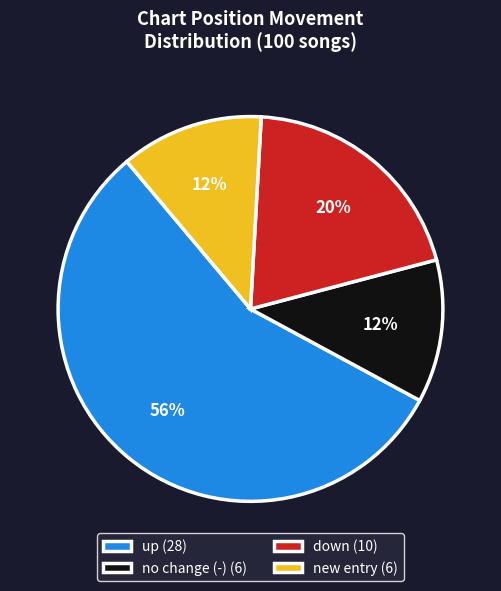

Approximately how many times larger is the value at down (10) compared to no change (-) (6)?

1.7